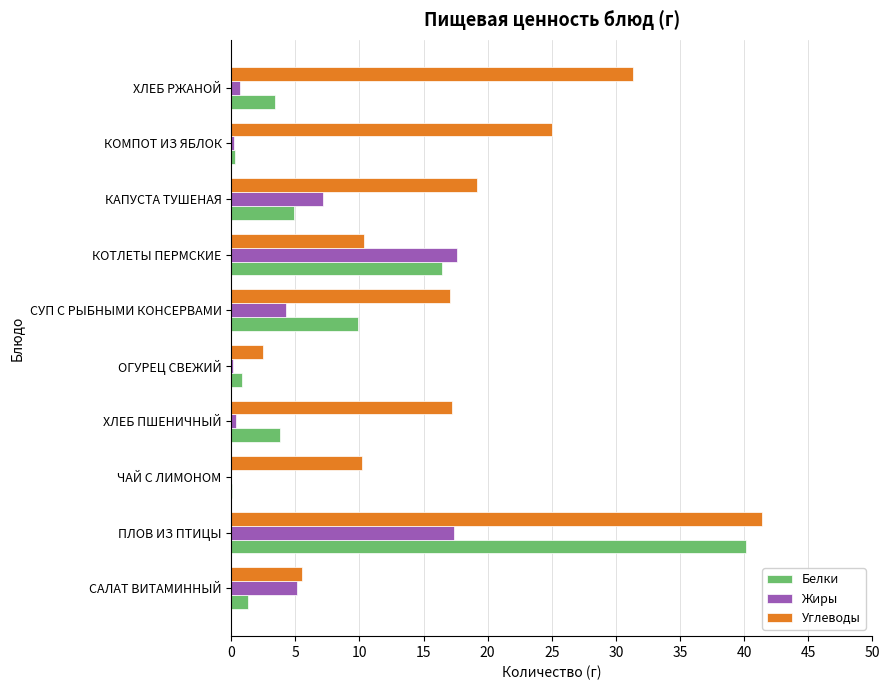

The value of Углеводы at ПЛОВ ИЗ ПТИЦЫ is 41.4. True or false?

True